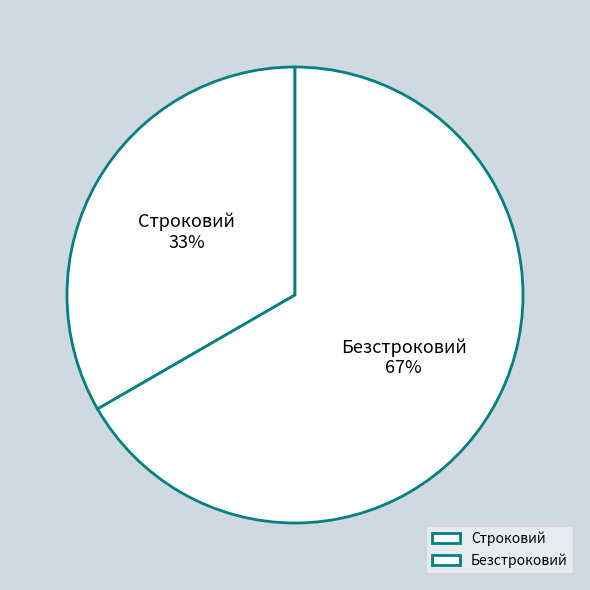

Which slice represents more than half of the pie?

Безстроковий